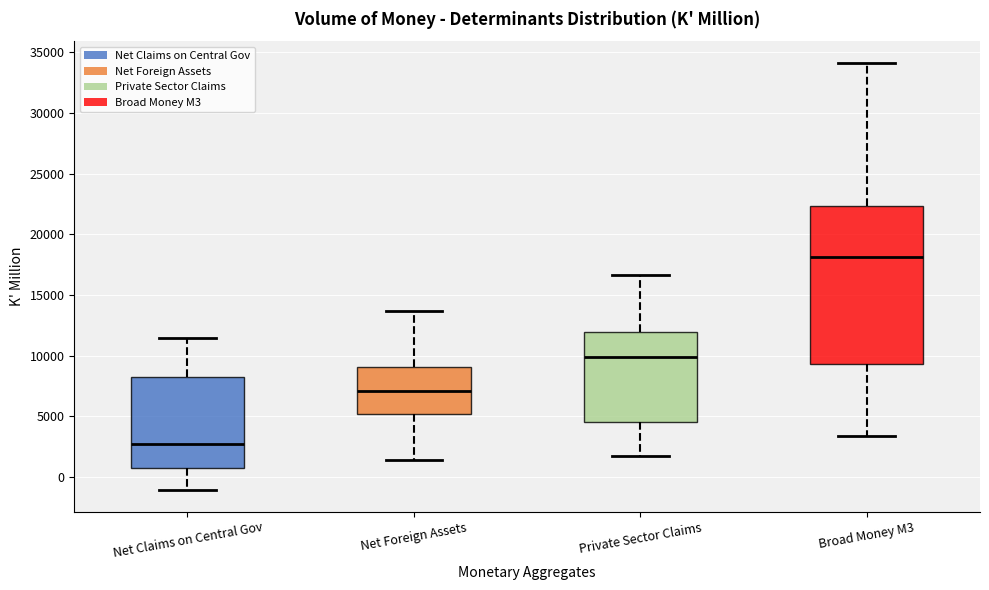

Reading left to right, read every box against the y-axis: the position of its median line, the range the box covers, and the ends of its whiskers. The values are not printed on the chart, so give them approximately, as read against the axis.

Net Claims on Central Gov: median 3000, box 1000 to 8000, whiskers -1000 to 11500
Net Foreign Assets: median 7000, box 5000 to 9000, whiskers 1500 to 13500
Private Sector Claims: median 10000, box 4500 to 12000, whiskers 1500 to 16500
Broad Money M3: median 18000, box 9500 to 22500, whiskers 3500 to 34000